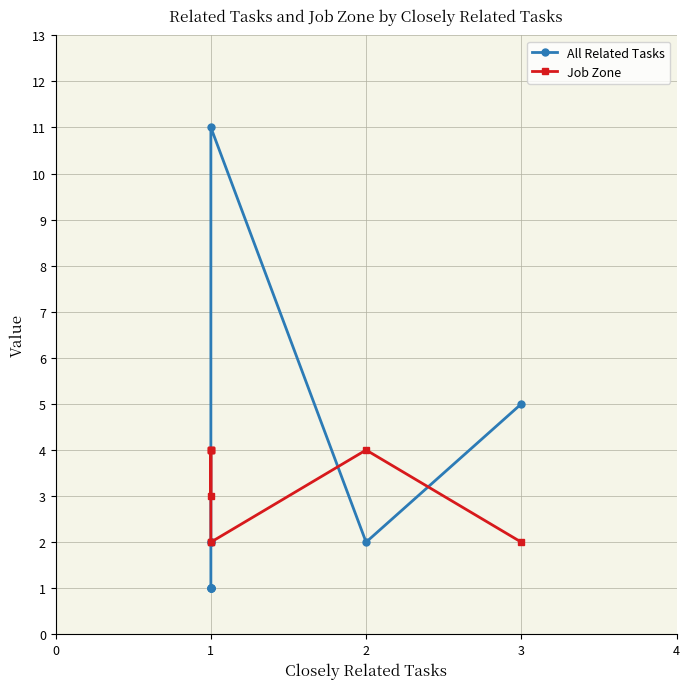

After their last crossing, which series has the higher values: All Related Tasks or Job Zone?

All Related Tasks